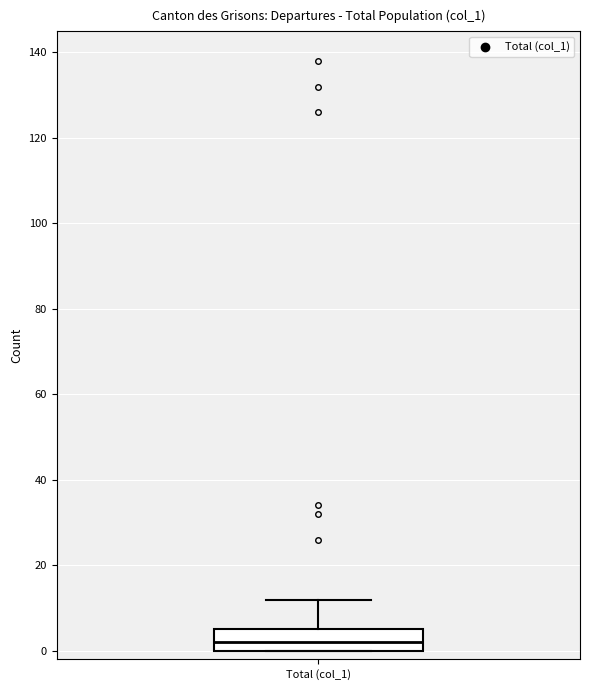

Where is the lower edge of the box for Total (col_1) on the y-axis? The values are not printed on the chart, so give them approximately, as read against the axis.

0